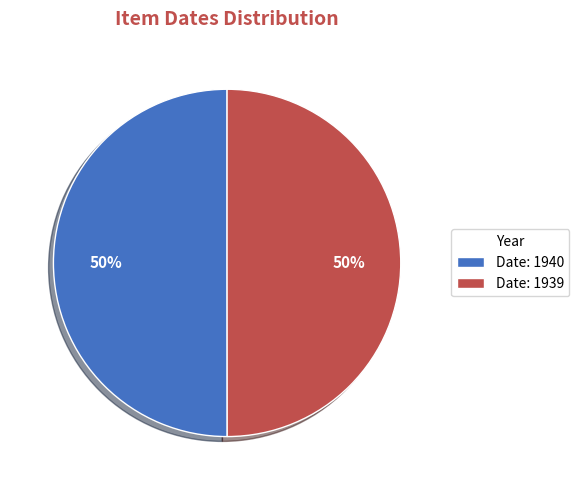

To the nearest percent, what percentage of the pie is Date: 1940?

50%